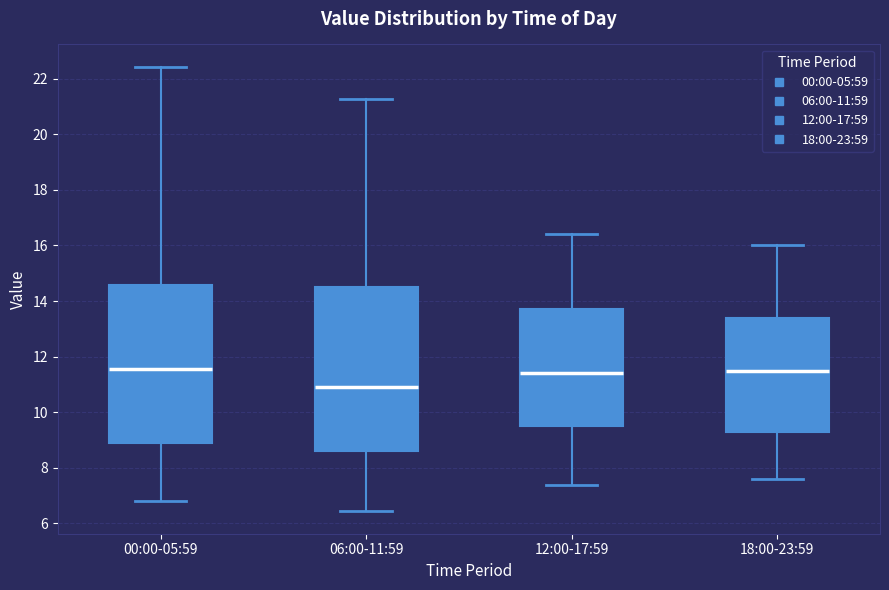

Reading left to right, transcribe this box plot: for each box, give where its median line is, the range the box spans, and where its two whiskers end, as read against the y-axis. The values are not printed on the chart, so give them approximately, as read against the axis.

00:00-05:59: median 11.6, box 9.0 to 14.6, whiskers 6.8 to 22.4
06:00-11:59: median 11.0, box 8.6 to 14.6, whiskers 6.4 to 21.2
12:00-17:59: median 11.4, box 9.6 to 13.8, whiskers 7.4 to 16.4
18:00-23:59: median 11.6, box 9.4 to 13.4, whiskers 7.6 to 16.0